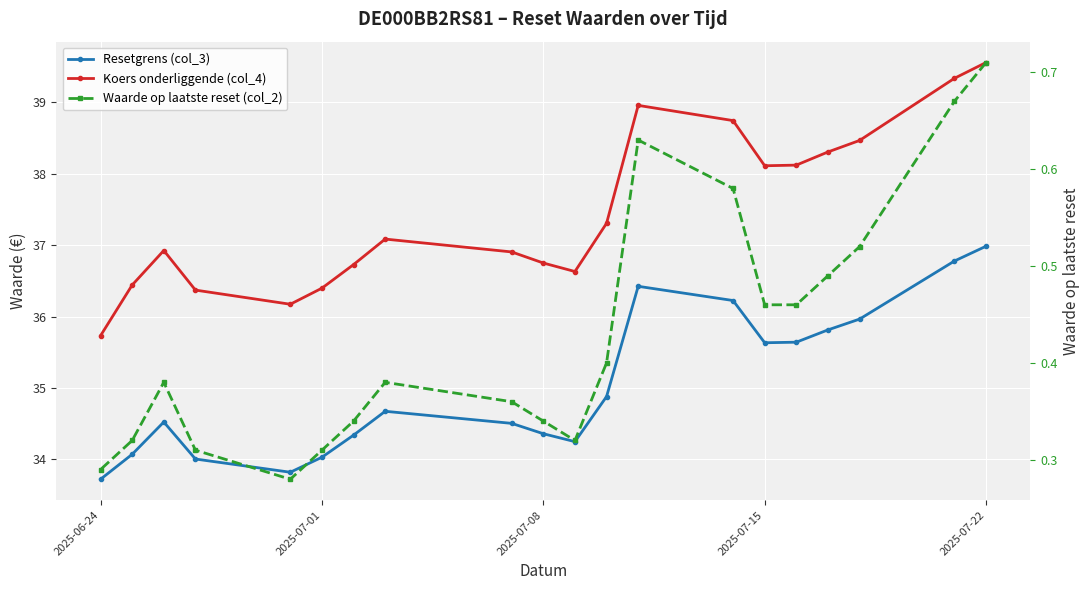

True or false: Koers onderliggende (col_4) and Waarde op laatste reset (col_2) cross at least once.

False